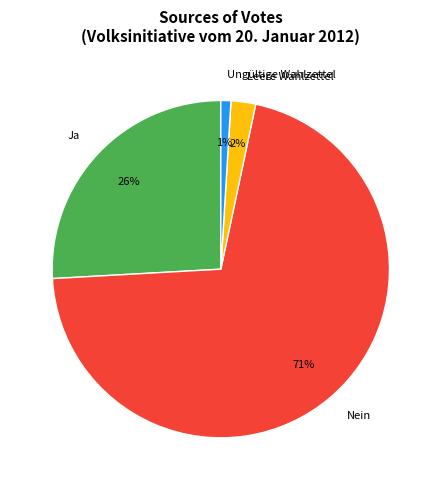

Which category has the biggest portion of the pie?

Nein